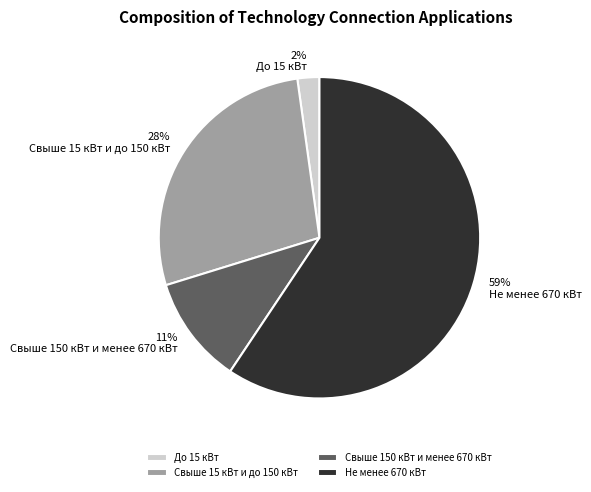

Do До 15 кВт and Свыше 15 кВт и до 150 кВт together represent more than half of the pie?

No